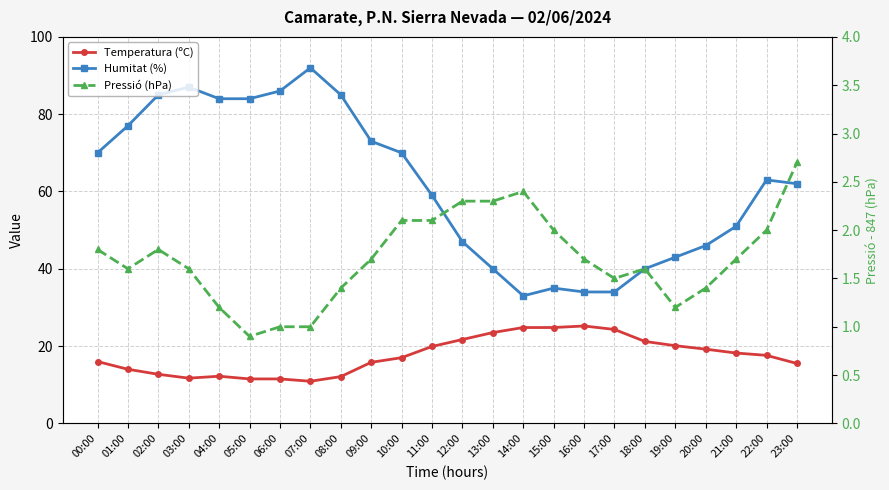

Reading right to left, extract all data points from this chart.

Temperatura (ºC): 23:00=15.5	22:00=17.6	21:00=18.2	20:00=19.2	19:00=20.1	18:00=21.2	17:00=24.3	16:00=25.2	15:00=24.8	14:00=24.8	13:00=23.5	12:00=21.7	11:00=19.9	10:00=17.0	09:00=15.8	08:00=12.1	07:00=10.9	06:00=11.5	05:00=11.5	04:00=12.2	03:00=11.7	02:00=12.7	01:00=14.0	00:00=16.0
Humitat (%): 23:00=62.0	22:00=63.0	21:00=51.0	20:00=46.0	19:00=43.0	18:00=40.0	17:00=34.0	16:00=34.0	15:00=35.0	14:00=33.0	13:00=40.0	12:00=47.0	11:00=59.0	10:00=70.0	09:00=73.0	08:00=85.0	07:00=92.0	06:00=86.0	05:00=84.0	04:00=84.0	03:00=87.0	02:00=85.0	01:00=77.0	00:00=70.0
Pressió (hPa): 23:00=2.7	22:00=2.0	21:00=1.7	20:00=1.4	19:00=1.2	18:00=1.6	17:00=1.5	16:00=1.7	15:00=2.0	14:00=2.4	13:00=2.3	12:00=2.3	11:00=2.1	10:00=2.1	09:00=1.7	08:00=1.4	07:00=1.0	06:00=1.0	05:00=0.9	04:00=1.2	03:00=1.6	02:00=1.8	01:00=1.6	00:00=1.8